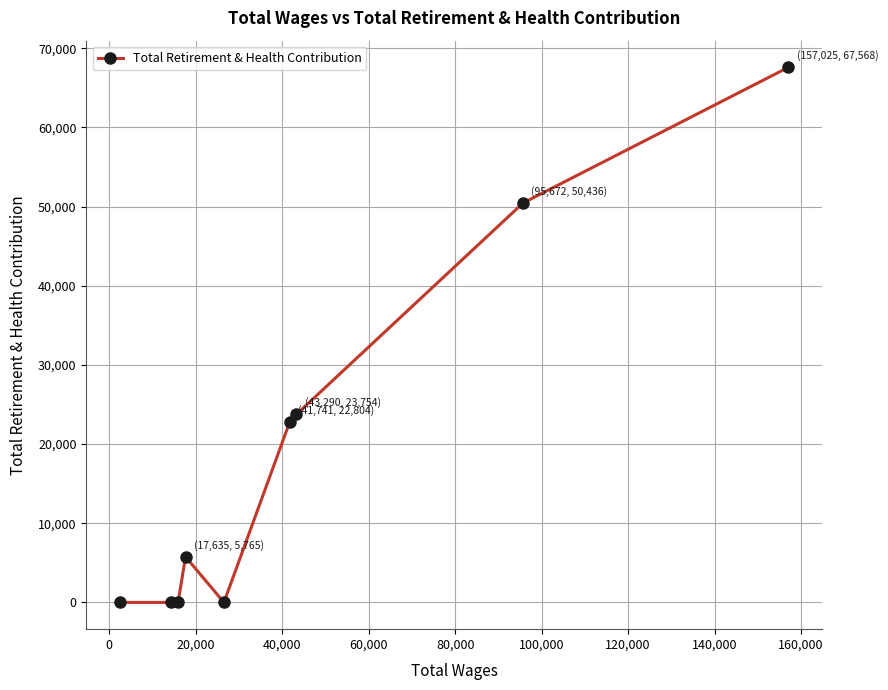

How many points are higher than both their immediate neighbors (excluding endpoints)?

1